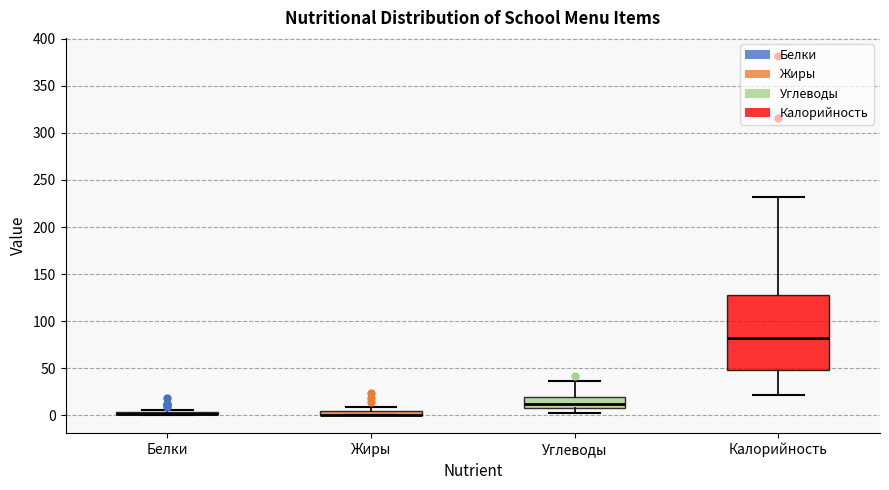

Comparing the boxes themselves (not the whiskers), which one is the tallest?

Калорийность